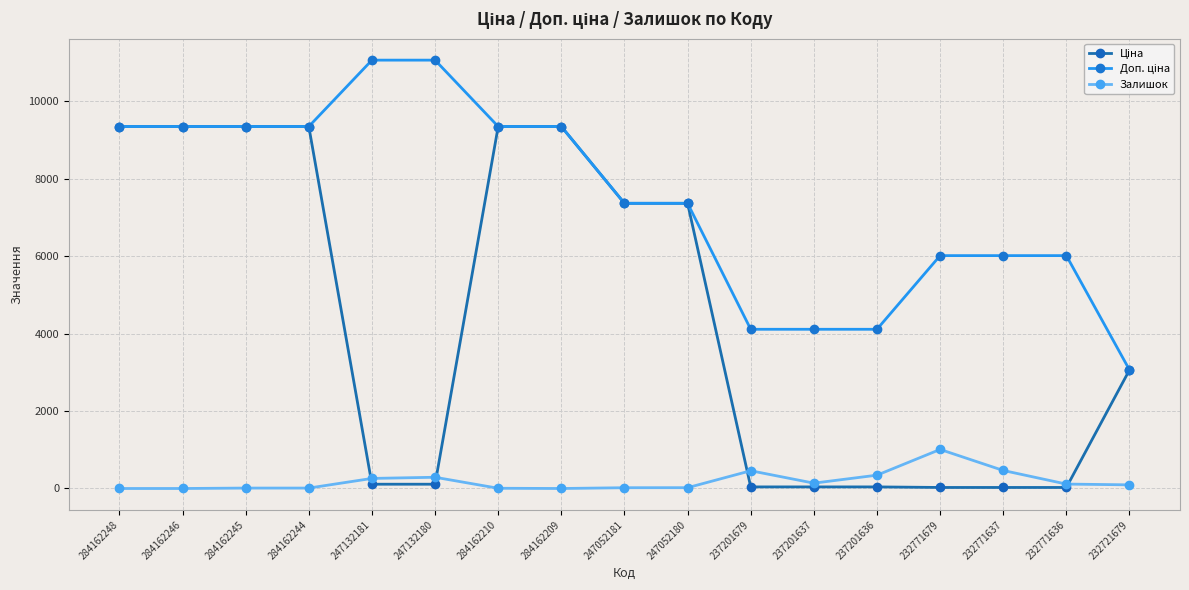

How many data points does each series have?

17